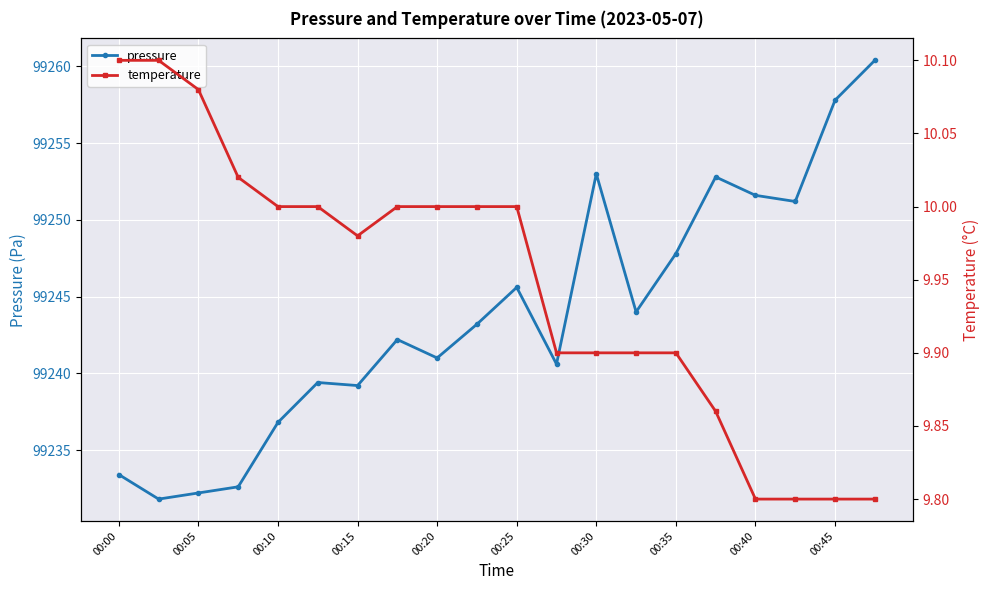

True or false: pressure has a value of 153309.7 at 00:00.

False